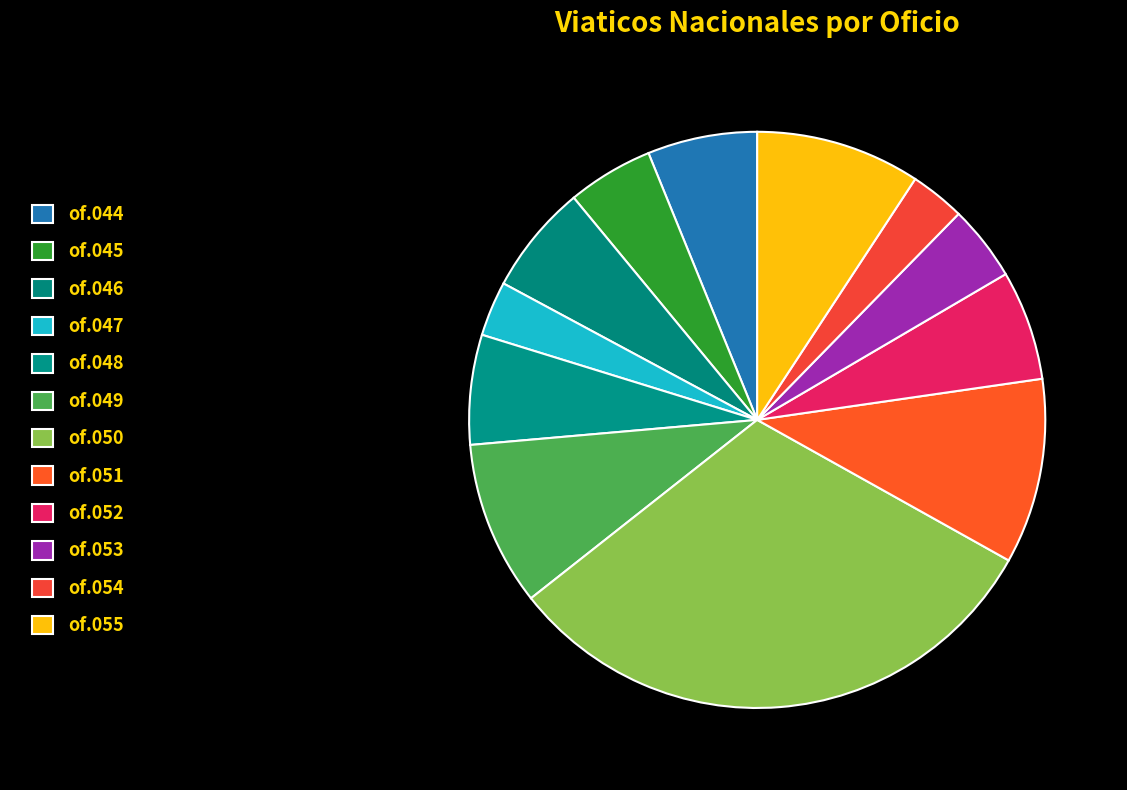

Is it true that of.052 is 1% of the pie?

False